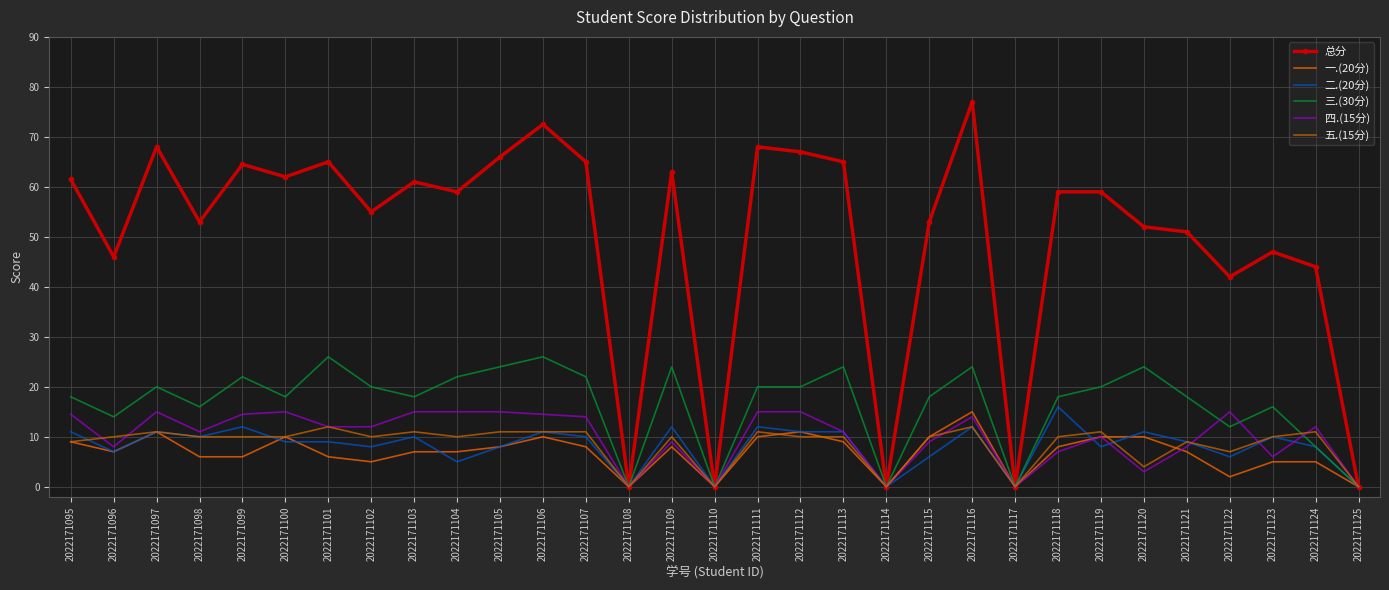

What is the total value across all series at 2022171121?

102.0